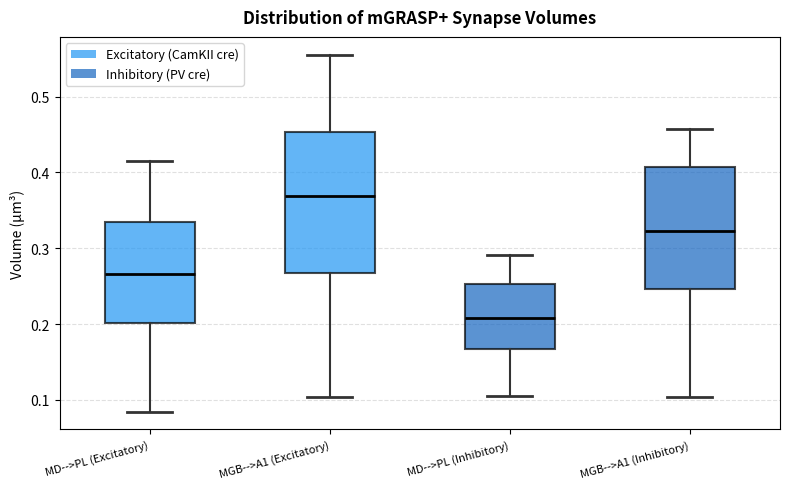

Reading left to right, read every box against the y-axis: the position of its median line, the range the box covers, and the ends of its whiskers. The values are not printed on the chart, so give them approximately, as read against the axis.

MD-->PL (Excitatory): median 0.27, box 0.20 to 0.33, whiskers 0.08 to 0.42
MGB-->A1 (Excitatory): median 0.37, box 0.27 to 0.45, whiskers 0.10 to 0.56
MD-->PL (Inhibitory): median 0.21, box 0.17 to 0.25, whiskers 0.10 to 0.29
MGB-->A1 (Inhibitory): median 0.32, box 0.25 to 0.41, whiskers 0.10 to 0.46